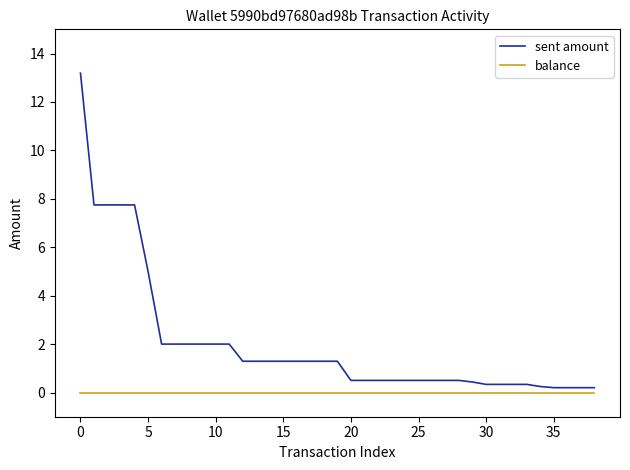

How many values in the sent amount series are below 1?

19